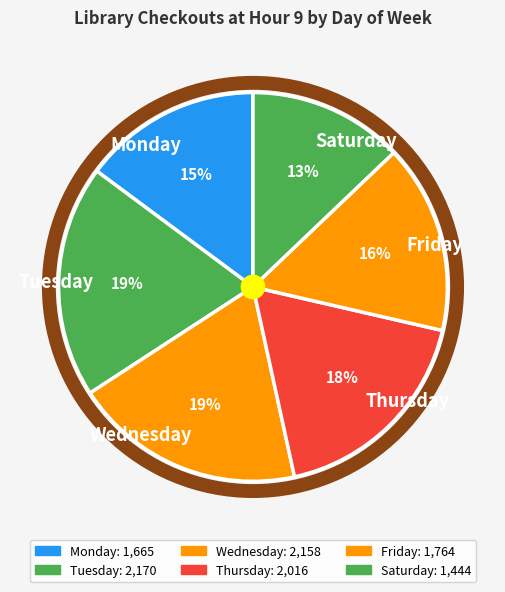

To the nearest percent, what percentage of the pie is Thursday?

18%